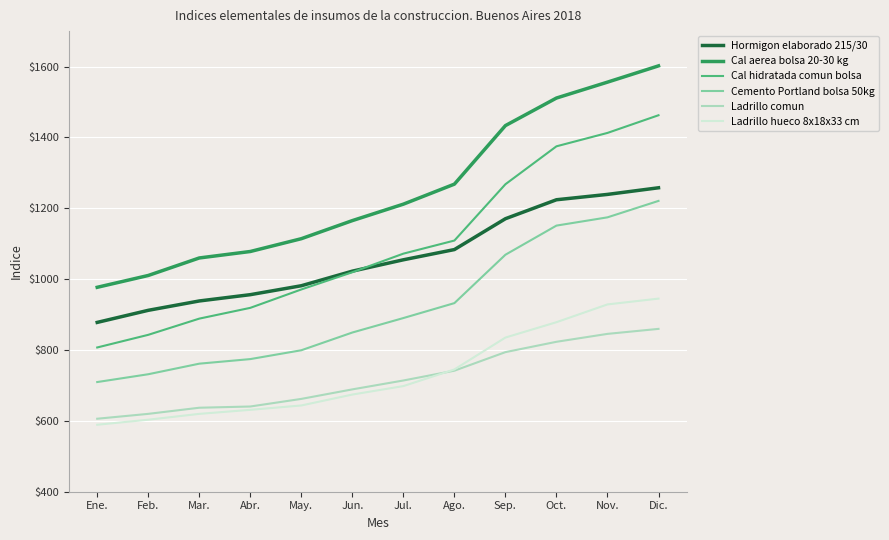

Does the chart display data point markers on the line(s)?

No